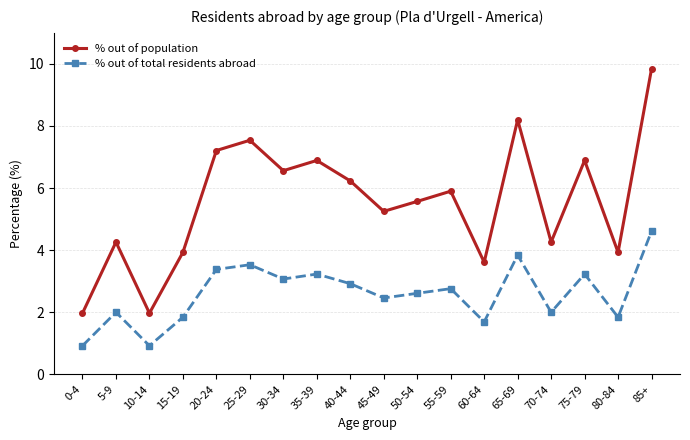

Read the % out of total residents abroad value at 70-74.

2.0